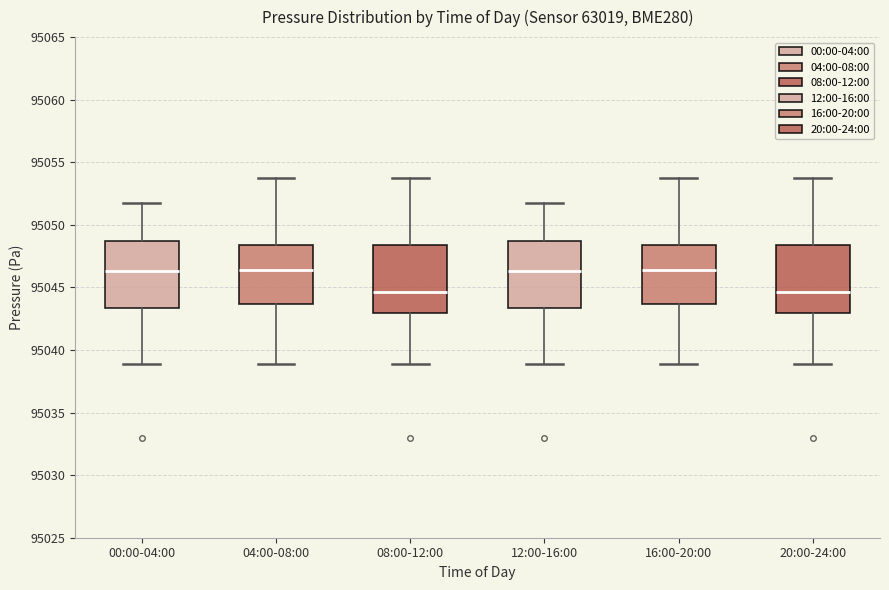

Reading left to right, read every box against the y-axis: the position of its median line, the range the box covers, and the ends of its whiskers. The values are not printed on the chart, so give them approximately, as read against the axis.

00:00-04:00: median 95046.5, box 95043.5 to 95048.5, whiskers 95039.0 to 95052.0
04:00-08:00: median 95046.5, box 95043.5 to 95048.5, whiskers 95039.0 to 95054.0
08:00-12:00: median 95044.5, box 95043.0 to 95048.5, whiskers 95039.0 to 95054.0
12:00-16:00: median 95046.5, box 95043.5 to 95048.5, whiskers 95039.0 to 95052.0
16:00-20:00: median 95046.5, box 95043.5 to 95048.5, whiskers 95039.0 to 95054.0
20:00-24:00: median 95044.5, box 95043.0 to 95048.5, whiskers 95039.0 to 95054.0